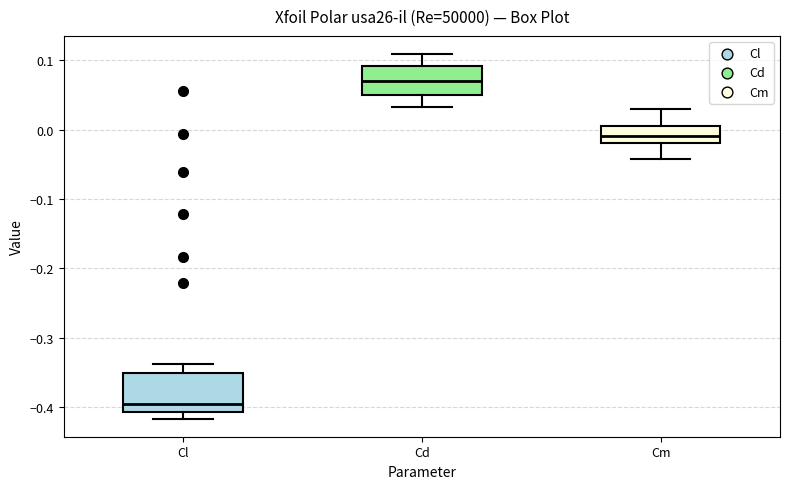

Which box's median line is the highest?

Cd